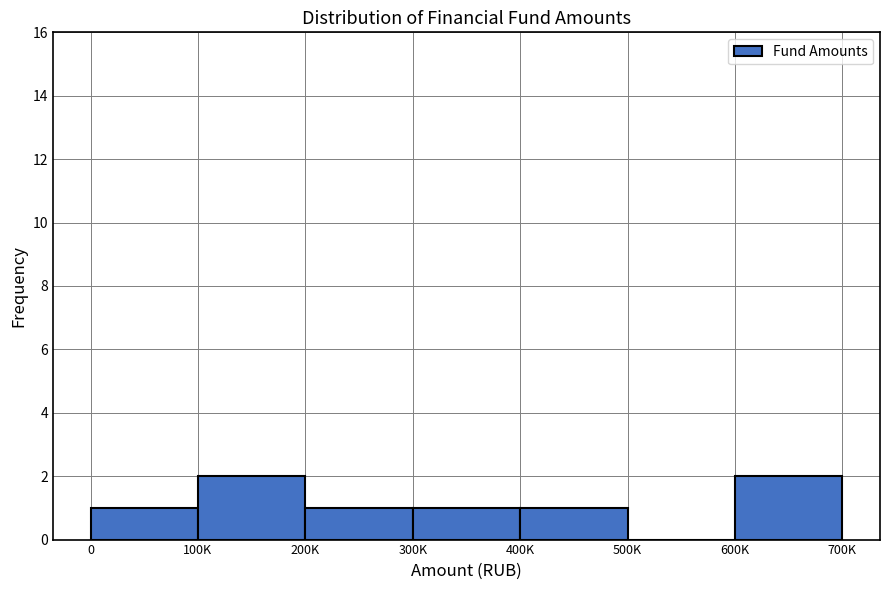

Reading left to right, list all the values displayed in this chart.

0=1	100K=2	200K=1	300K=1	400K=1	500K=0	600K=2